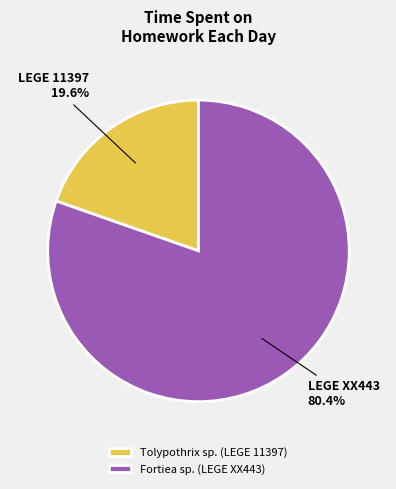

To the nearest percent, what portion does LEGE XX443 represent?

80%